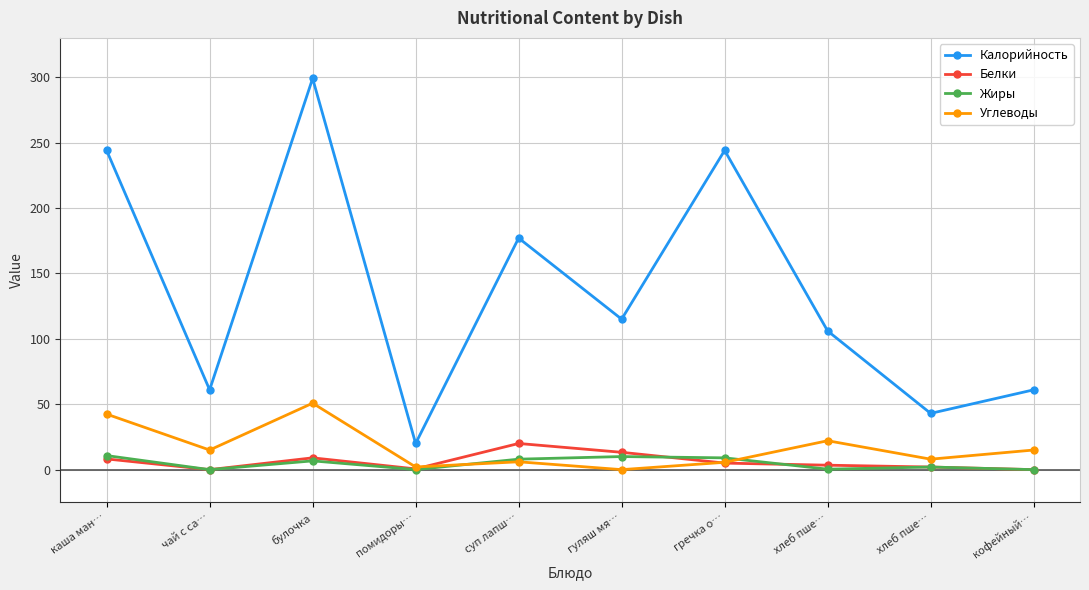

Is this an area chart (filled region under the line)?

No